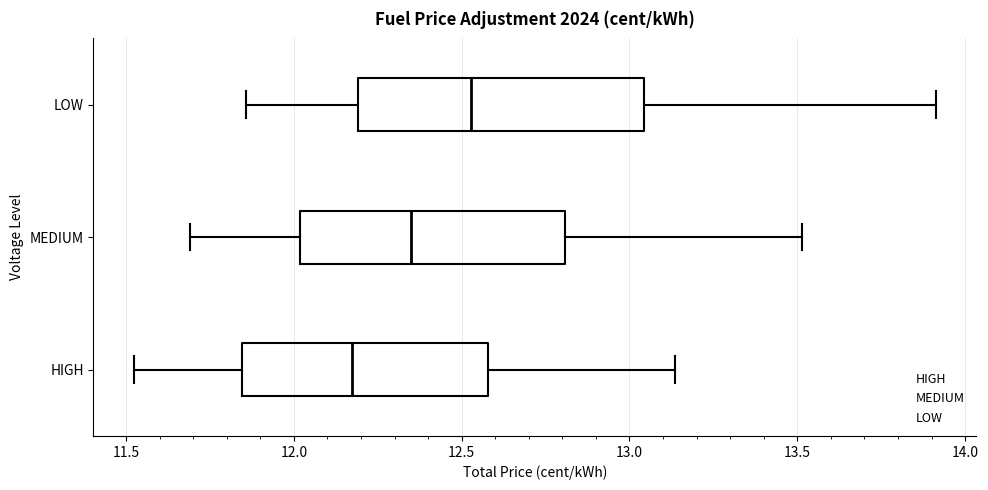

Which box's median line is the furthest to the right?

LOW